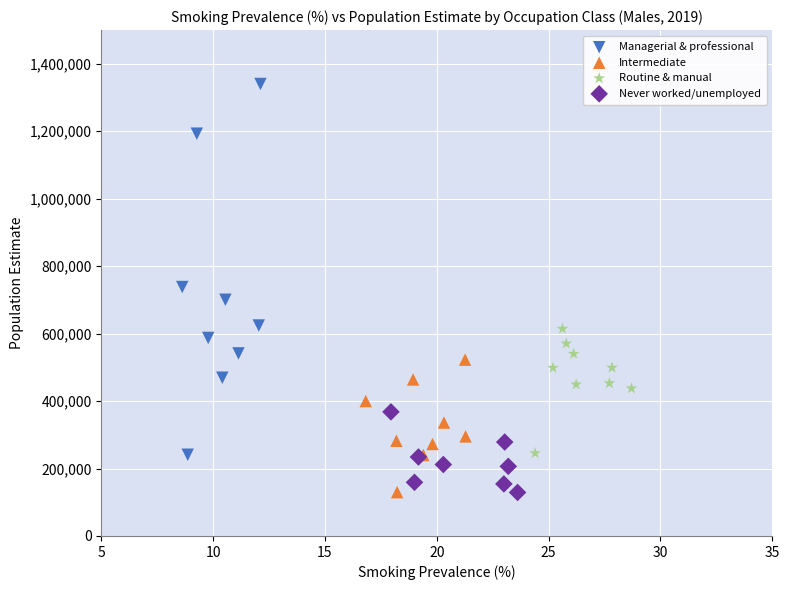

Which series contains the highest Y value?

Managerial & professional